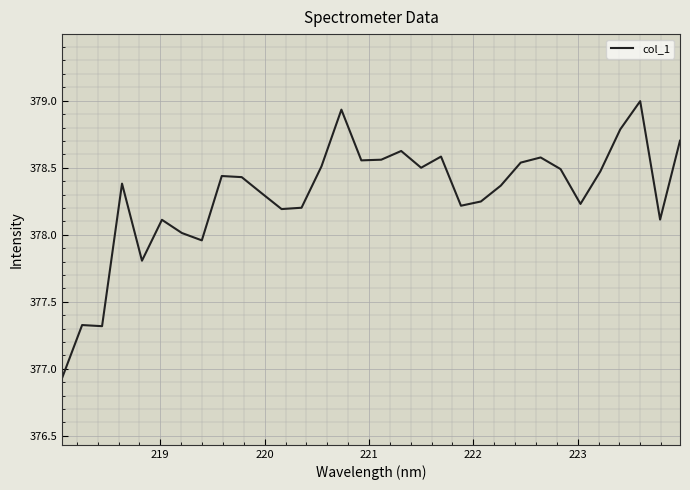

What is the maximum value shown in the chart?

379.0